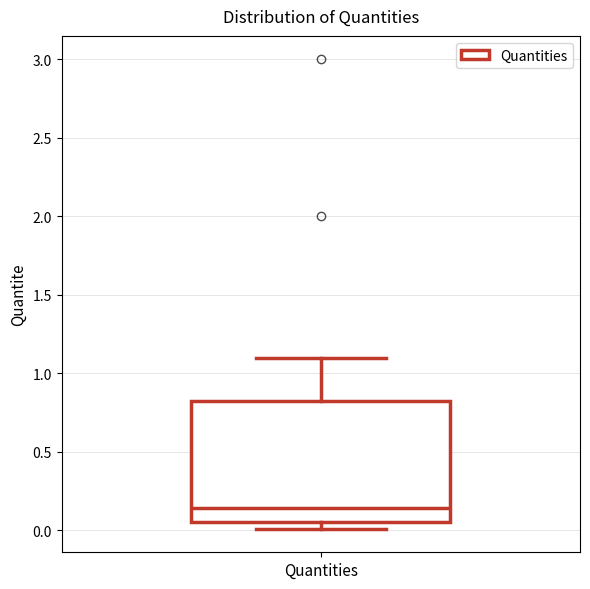

Transcribe this box plot: give where the median line is, the range the box spans, and where the two whiskers end, as read against the y-axis. The values are not printed on the chart, so give them approximately, as read against the axis.

median 0.15, box 0.05 to 0.85, whiskers 0.00 to 1.10